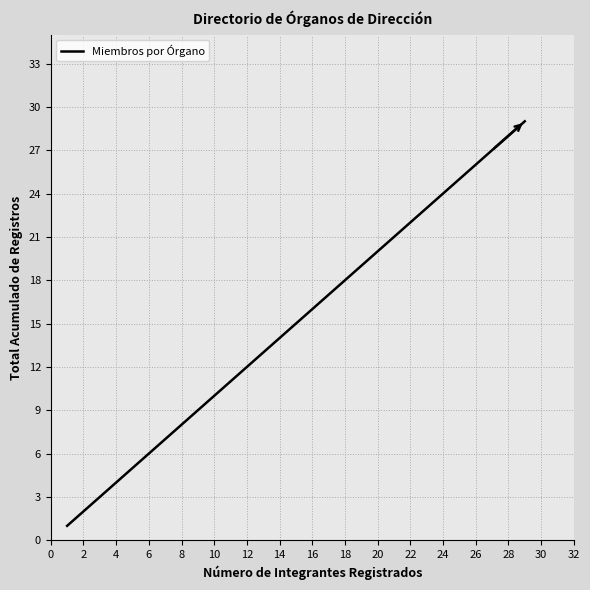

What is the greatest value displayed?

29